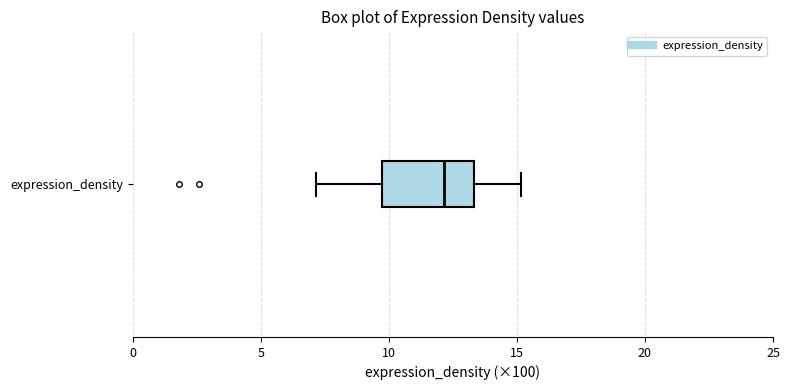

Read this box plot against the x-axis: the position of the median line, the range covered by the box, and the ends of both whiskers. The values are not printed on the chart, so give them approximately, as read against the axis.

median 12.0, box 9.5 to 13.5, whiskers 7.0 to 15.0